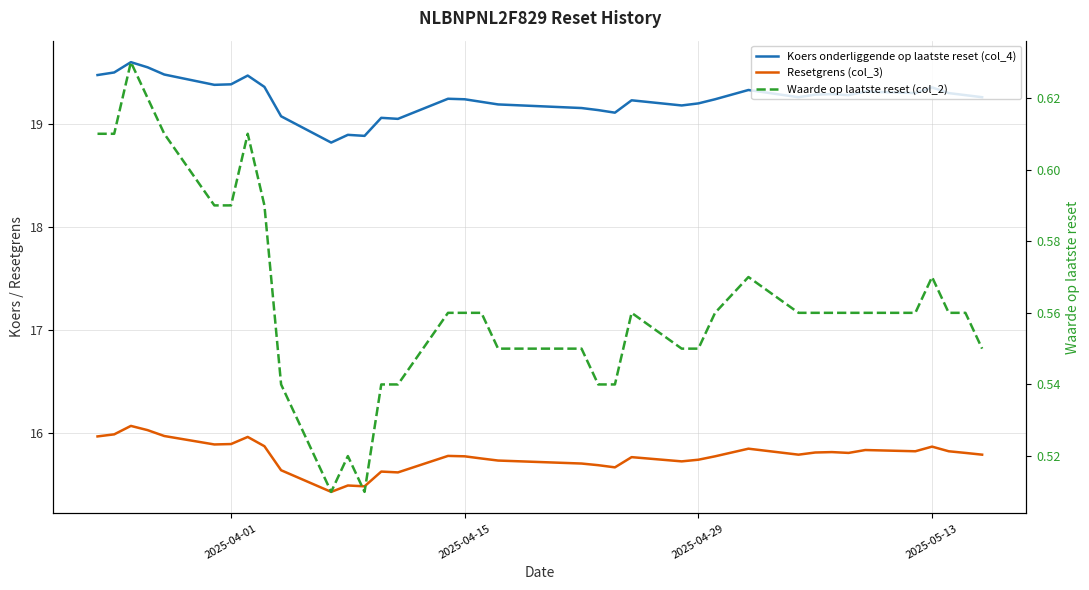

Rank the series by their maximum value, from highest to lowest.

Koers onderliggende op laatste reset (col_4), Resetgrens (col_3), Waarde op laatste reset (col_2)